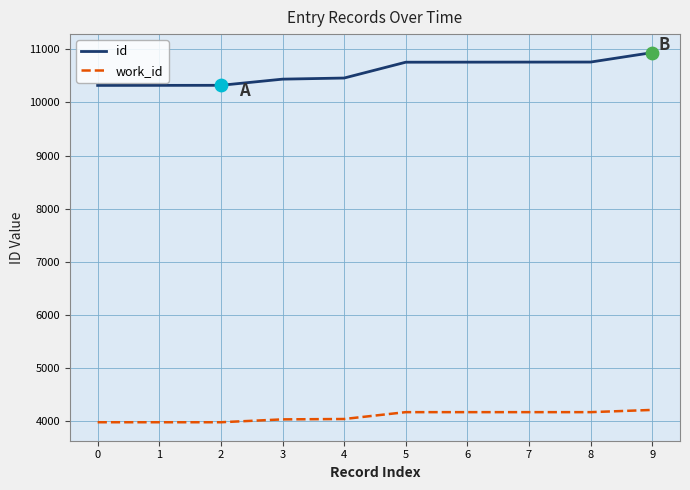

What is the total value across all series at 4?

14498